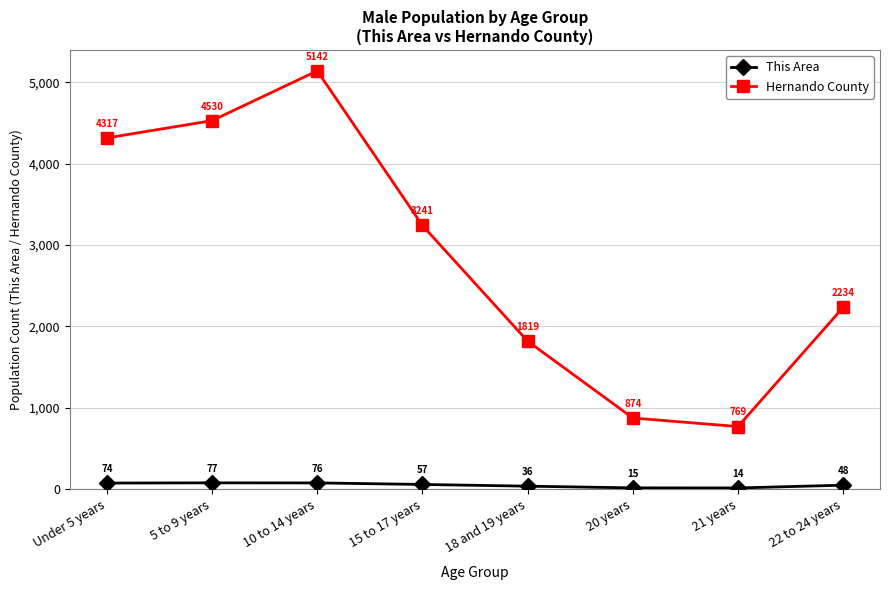

What are all the series names shown in the legend?

This Area, Hernando County